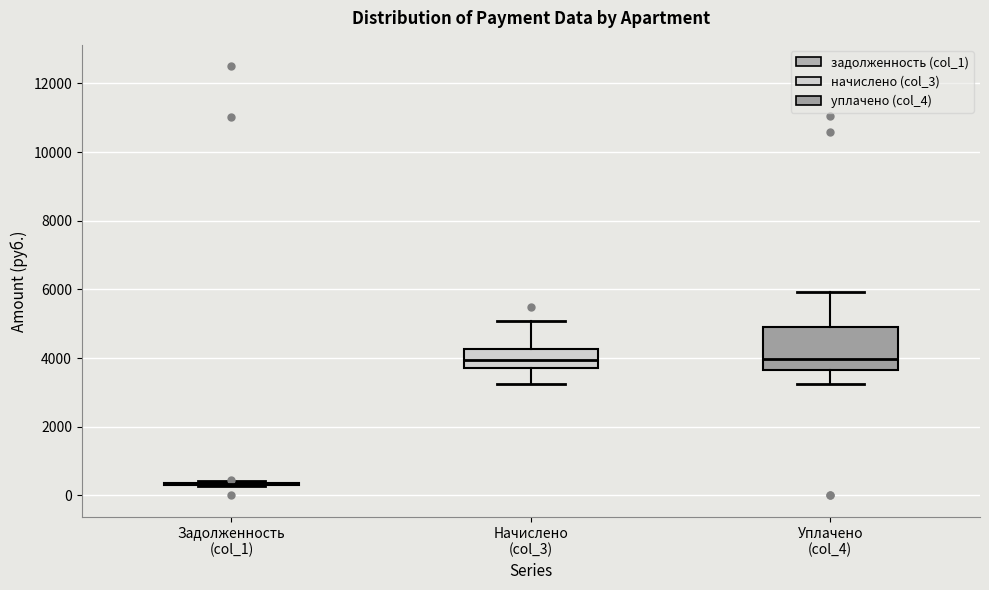

Where does the median line of the box for Начислено (col_3) sit on the y-axis? The values are not printed on the chart, so give them approximately, as read against the axis.

4000